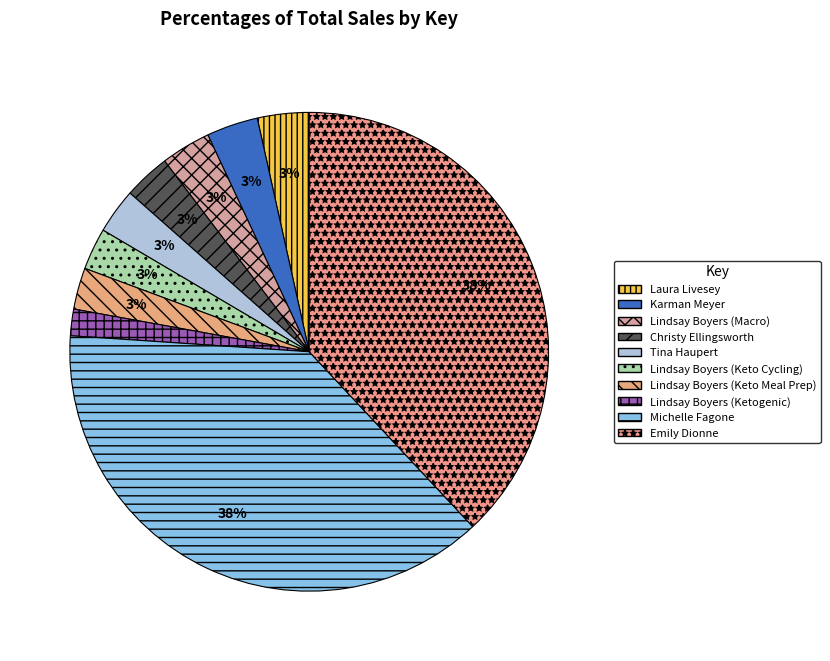

What is the total percentage of Lindsay Boyers (Keto Meal Prep) and Emily Dionne?

40.8%